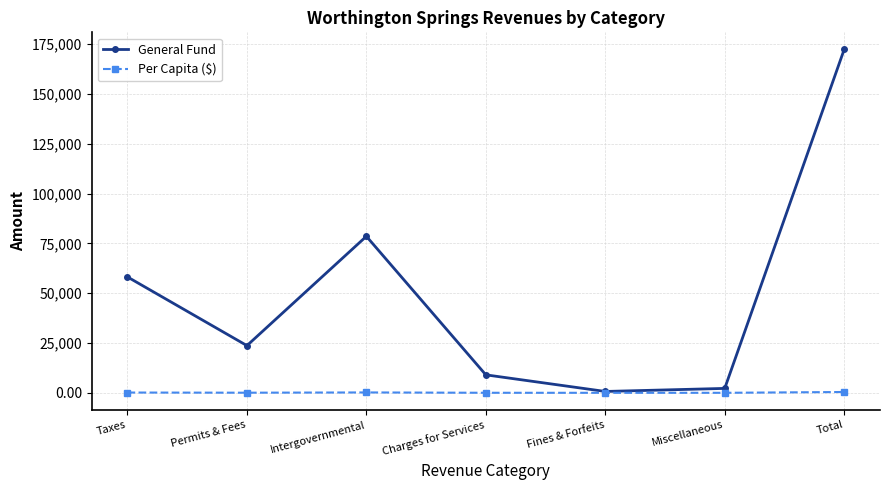

At which label does General Fund reach its minimum?

Fines & Forfeits